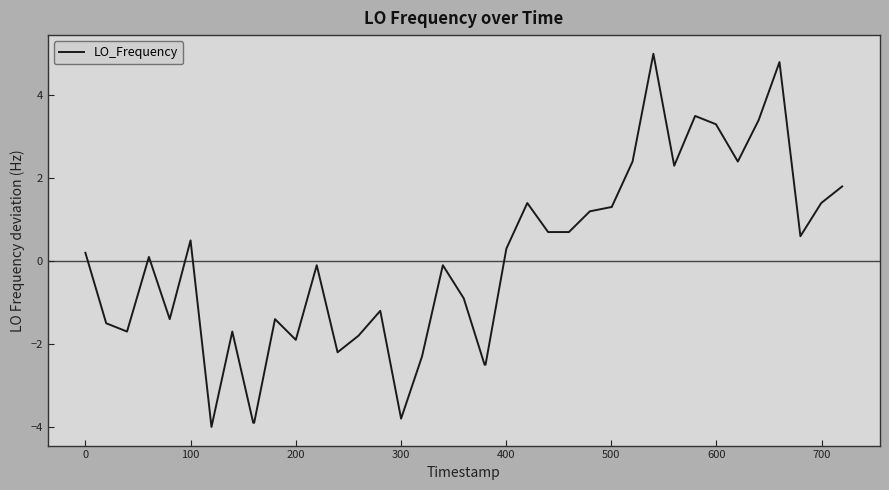

What is the minimum value shown in the chart?

-4.0